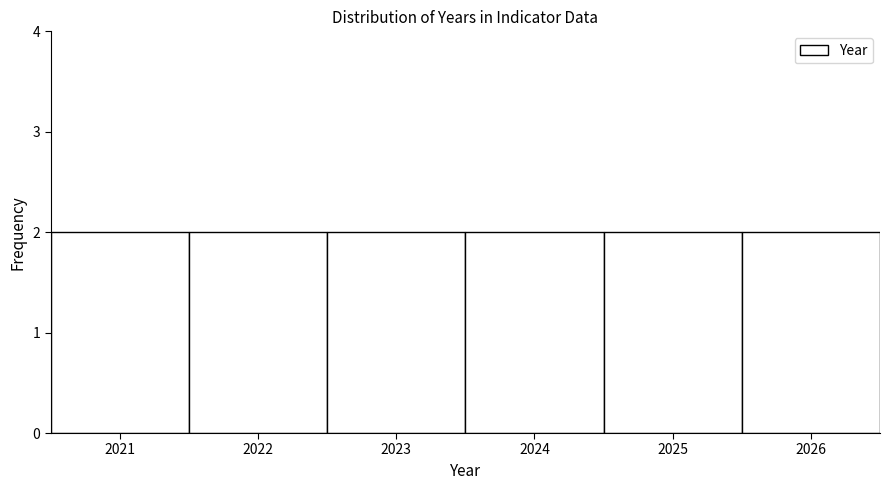

How tall is the bar that spans 2024.5 to 2025.5 on the x-axis? The values are not printed on the chart, so give them approximately, as read against the axis.

2